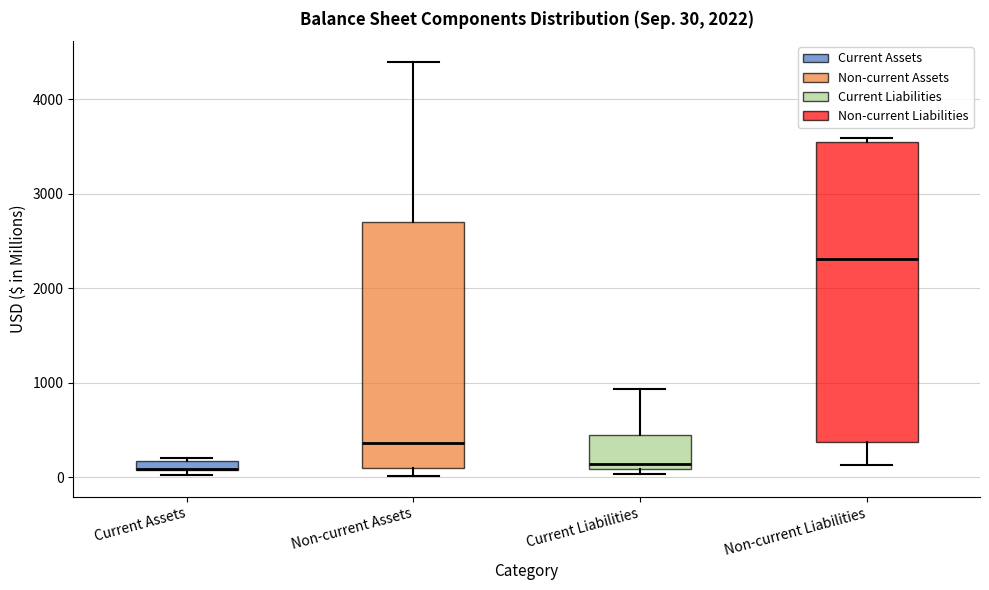

Comparing the boxes themselves (not the whiskers), which one is the tallest?

Non-current Liabilities